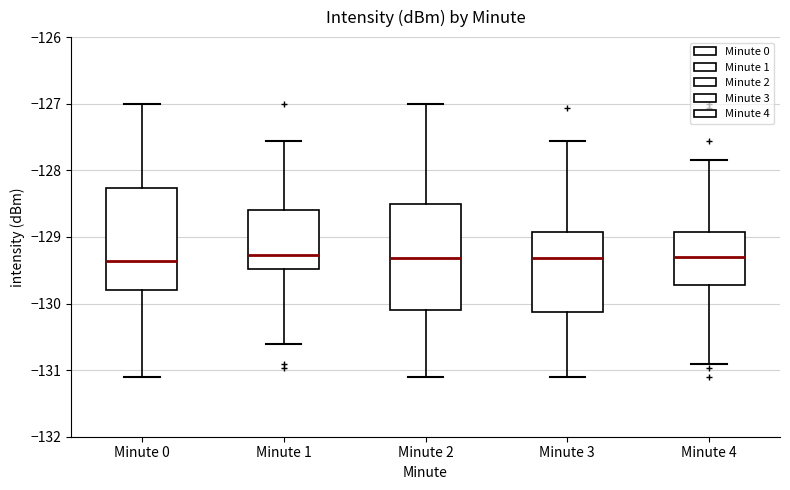

Reading left to right, read every box against the y-axis: the position of its median line, the range the box covers, and the ends of its whiskers. The values are not printed on the chart, so give them approximately, as read against the axis.

Minute 0: median -129.4, box -129.8 to -128.3, whiskers -131.1 to -127.0
Minute 1: median -129.3, box -129.5 to -128.6, whiskers -130.6 to -127.6
Minute 2: median -129.3, box -130.1 to -128.5, whiskers -131.1 to -127.0
Minute 3: median -129.3, box -130.1 to -128.9, whiskers -131.1 to -127.6
Minute 4: median -129.3, box -129.7 to -128.9, whiskers -130.9 to -127.8